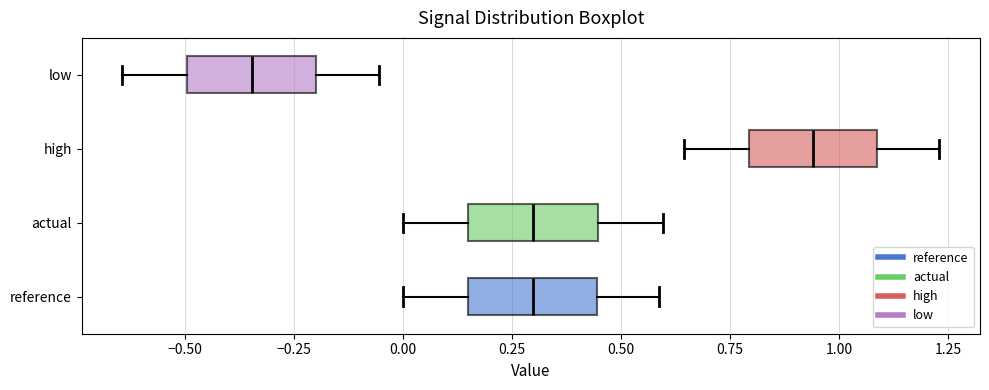

Which box has the furthest to the left median line?

low